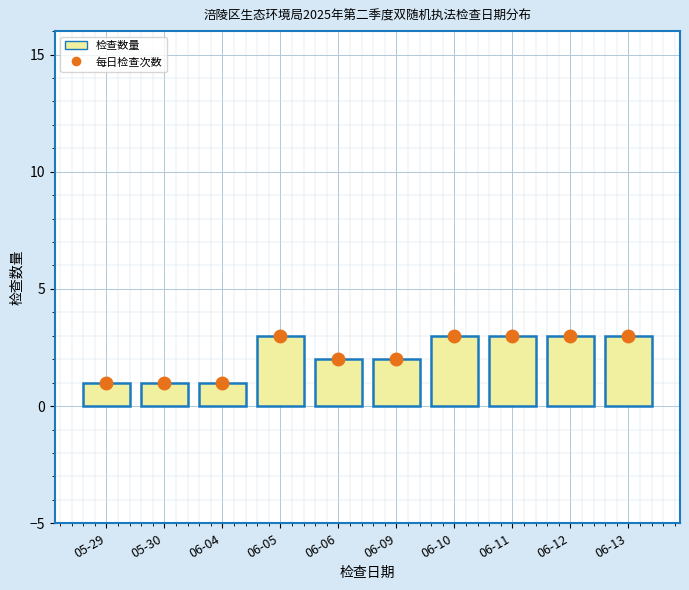

Reading left to right, extract all data points from this chart.

05-29=1	05-30=1	06-04=1	06-05=3	06-06=2	06-09=2	06-10=3	06-11=3	06-12=3	06-13=3